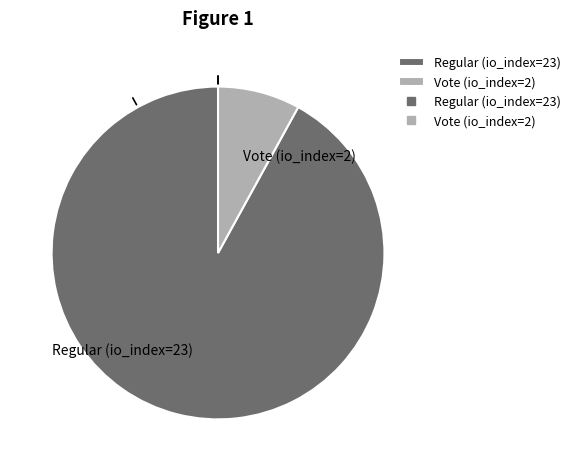

Combined, do Regular (io_index=23) and Vote (io_index=2) account for over 50%?

Yes